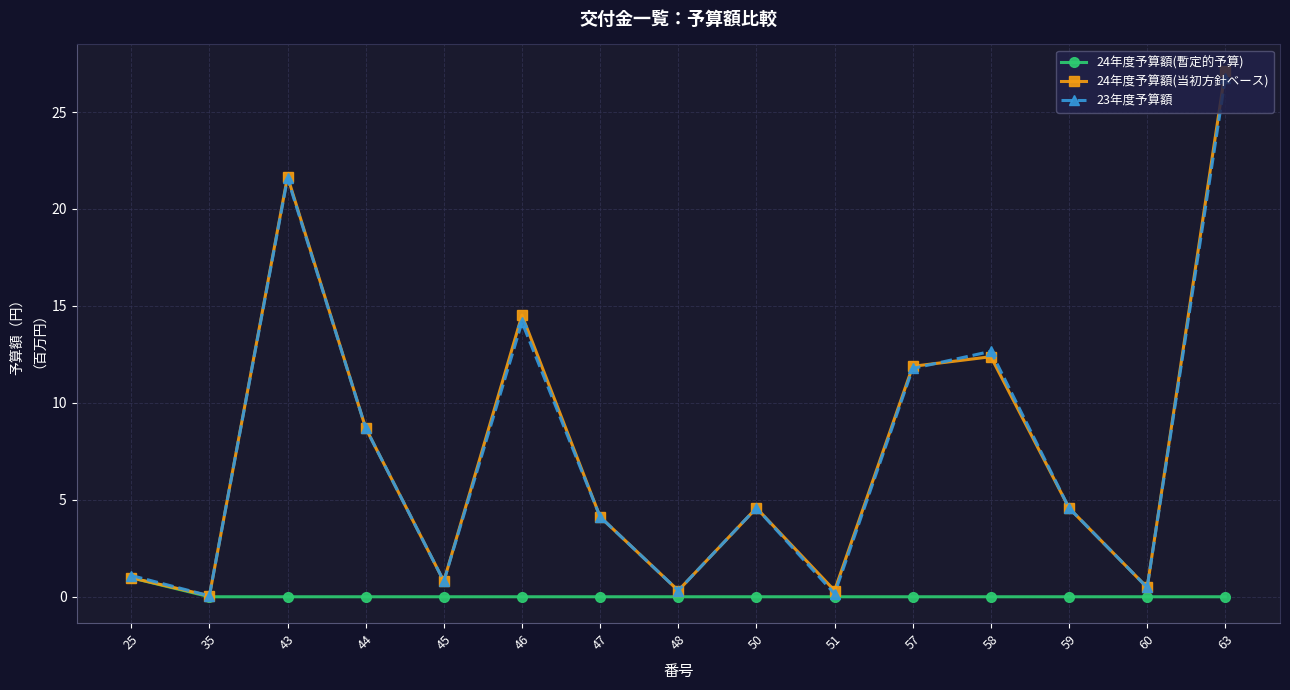

What is the spread (max minus min) of values at 58?

12.7